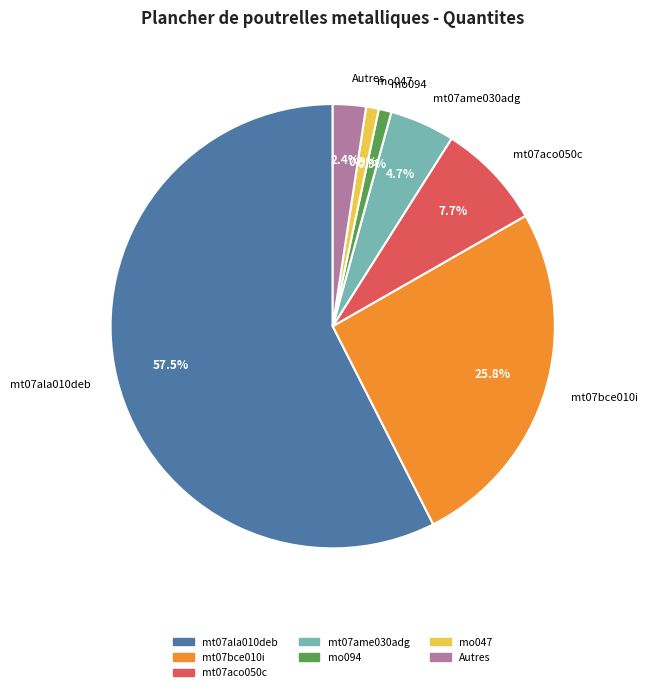

To the nearest percent, what is the average slice percentage?

14%